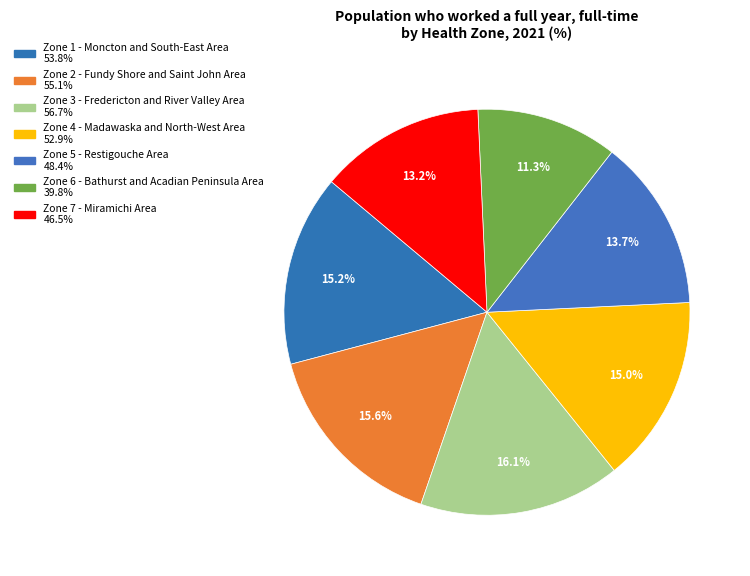

True or false: Zone 5 - Restigouche Area accounts for 14% of the total.

True